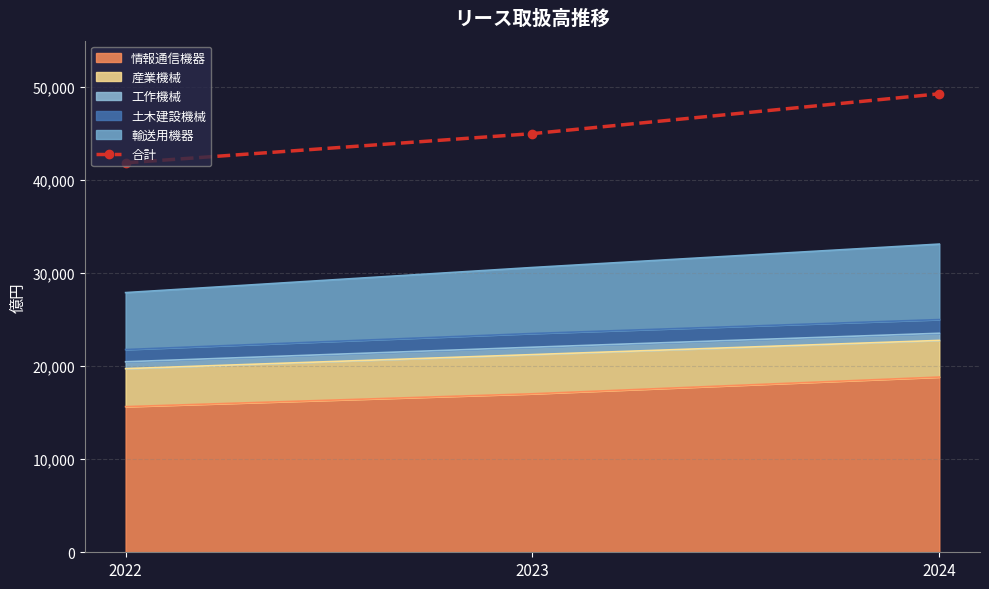

What is the change in value from 2022 to 2024?

+7424